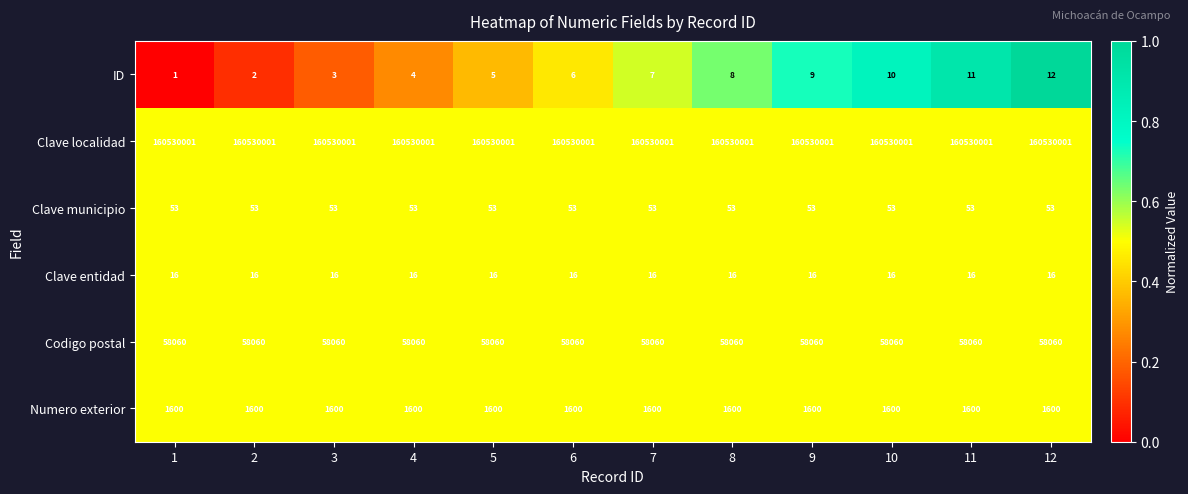

Read the Clave localidad value at 3.

160530001